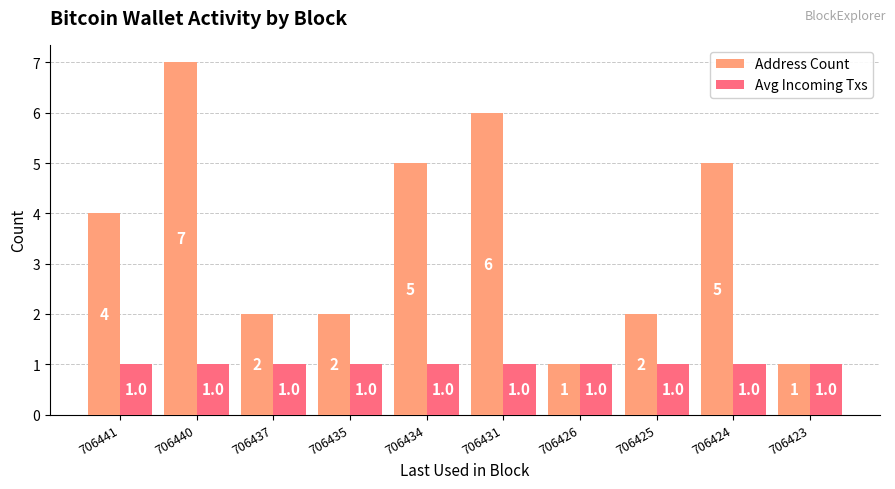

Count the number of categories in the chart.

10